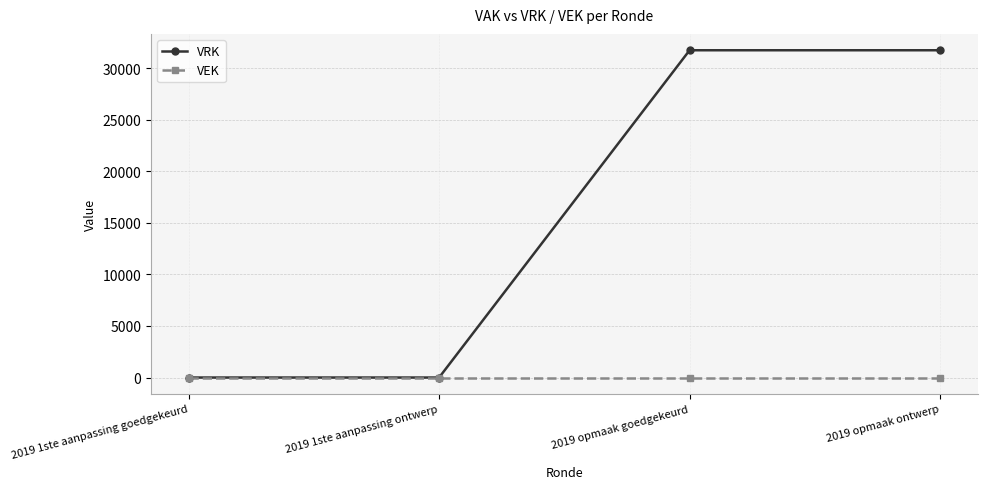

True or false: VRK has a value of 6943 at 2019 opmaak goedgekeurd.

False